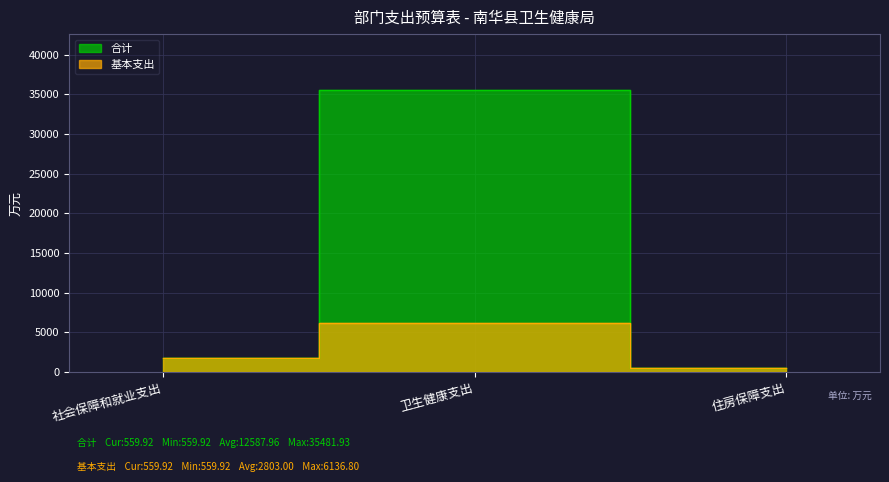

What is the sum of the 基本支出 values at 卫生健康支出 and 住房保障支出?

6696.7